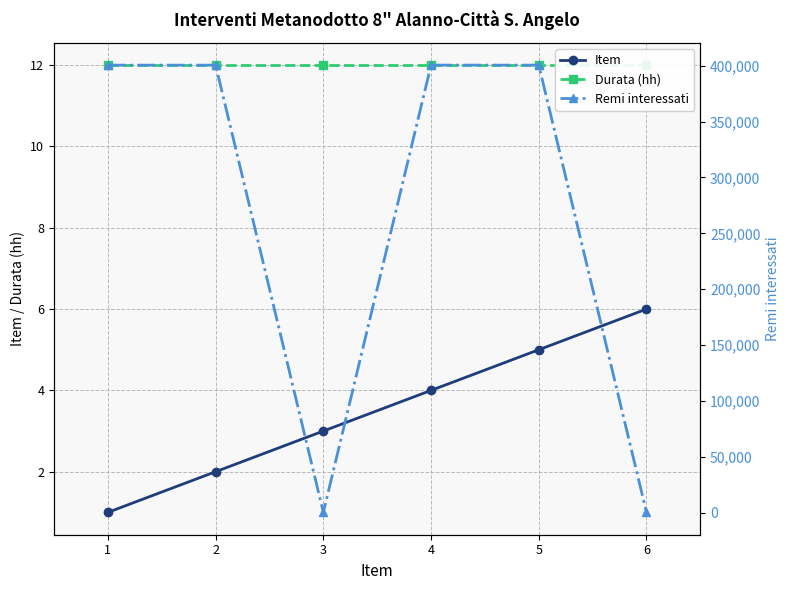

True or false: Item and Remi interessati cross at least once.

False